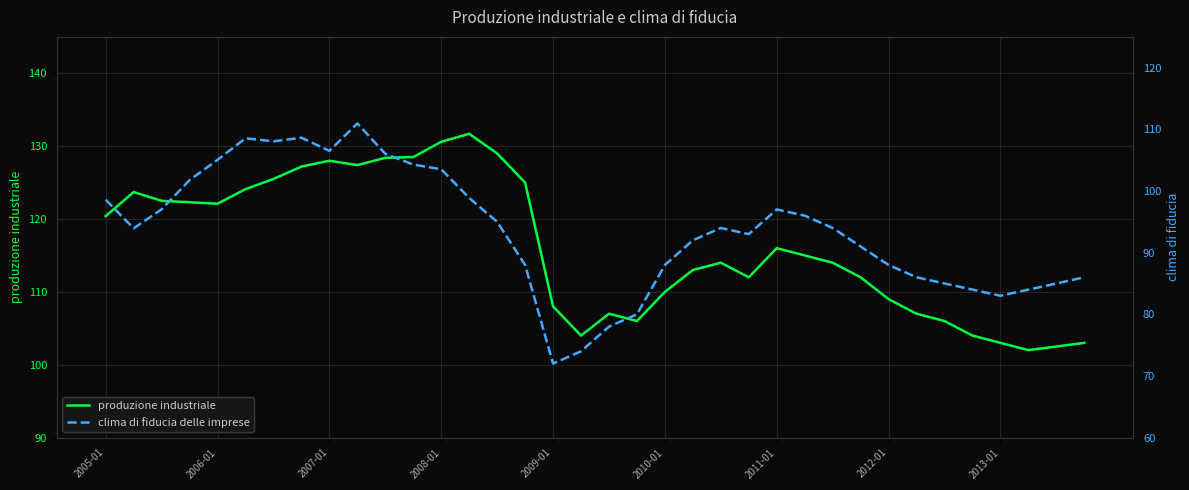

Which has a higher value, 19 or 32?

19